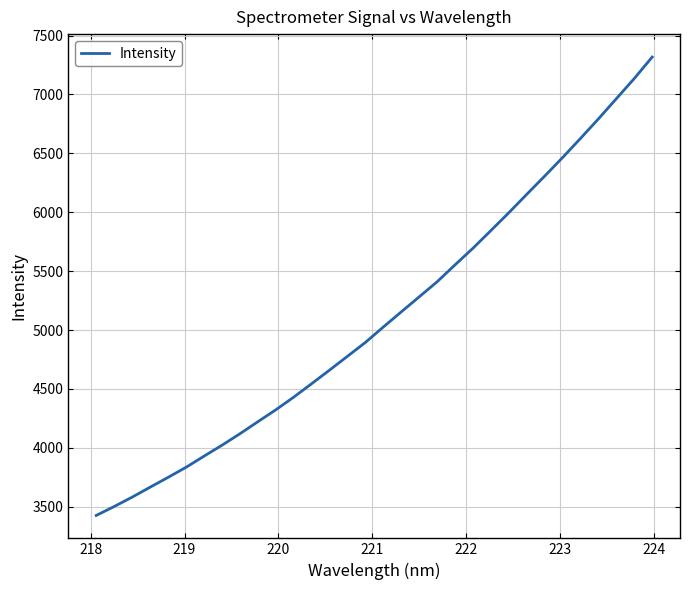

What is the smallest value displayed?

3426.1